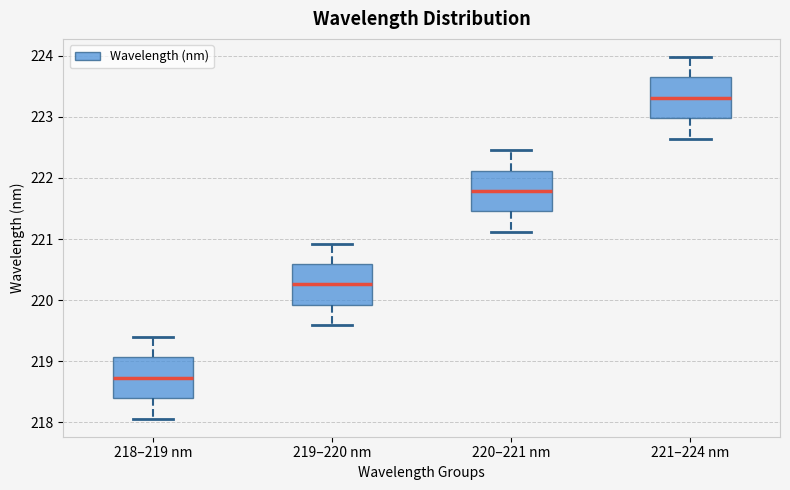

Reading left to right, read every box against the y-axis: the position of its median line, the range the box covers, and the ends of its whiskers. The values are not printed on the chart, so give them approximately, as read against the axis.

218–219 nm: median 218.7, box 218.4 to 219.1, whiskers 218.1 to 219.4
219–220 nm: median 220.3, box 219.9 to 220.6, whiskers 219.6 to 220.9
220–221 nm: median 221.8, box 221.5 to 222.1, whiskers 221.1 to 222.5
221–224 nm: median 223.3, box 223.0 to 223.6, whiskers 222.6 to 224.0